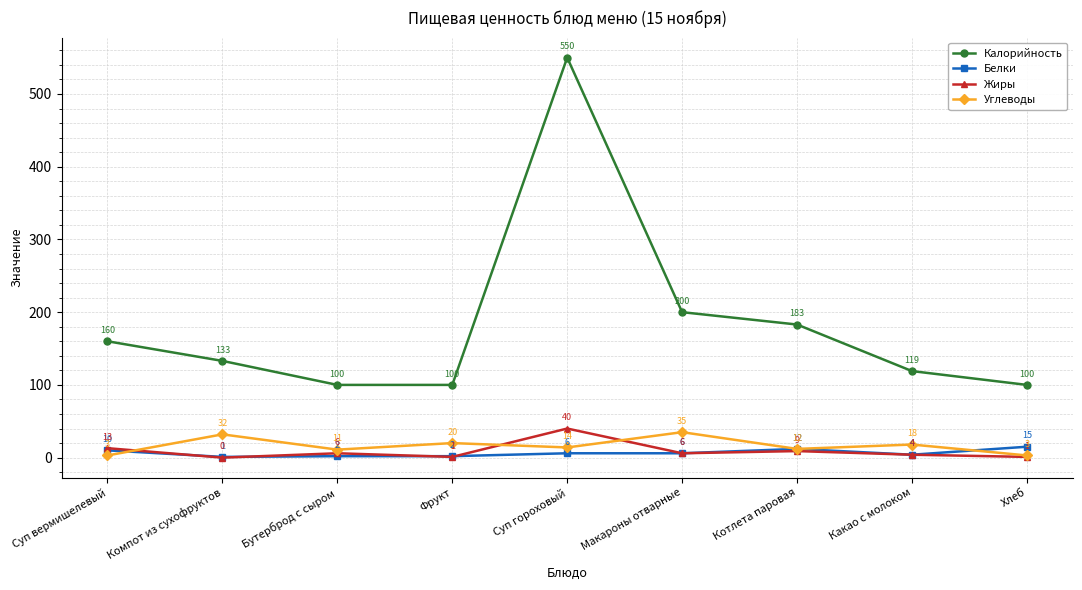

True or false: Белки and Жиры cross at least once.

True